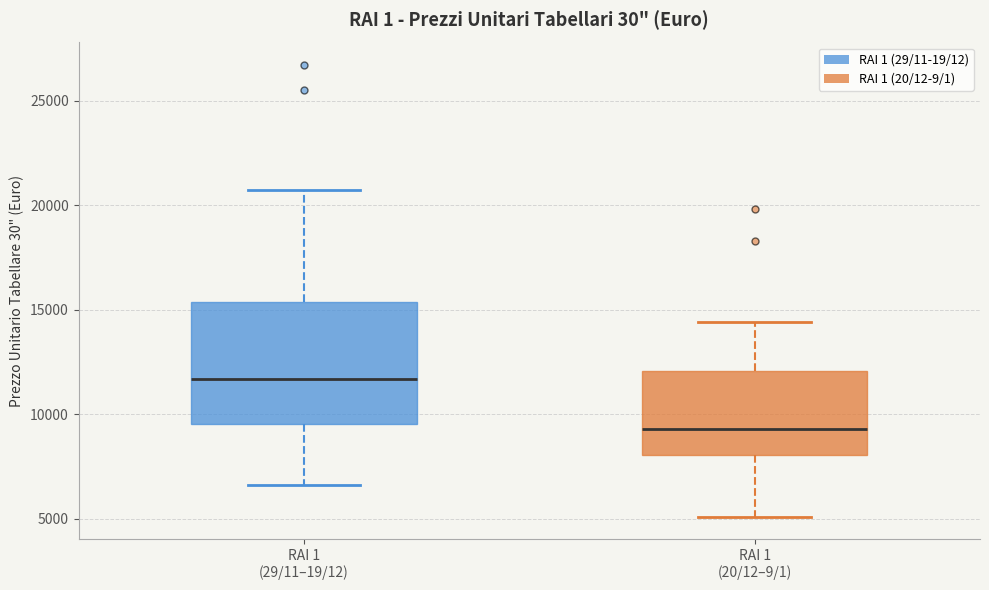

Reading left to right, transcribe this box plot: for each box, give where its median line is, the range the box spans, and where its two whiskers end, as read against the y-axis. The values are not printed on the chart, so give them approximately, as read against the axis.

RAI 1 (29/11–19/12): median 11500, box 9500 to 15500, whiskers 6500 to 20500
RAI 1 (20/12–9/1): median 9500, box 8000 to 12000, whiskers 5000 to 14500